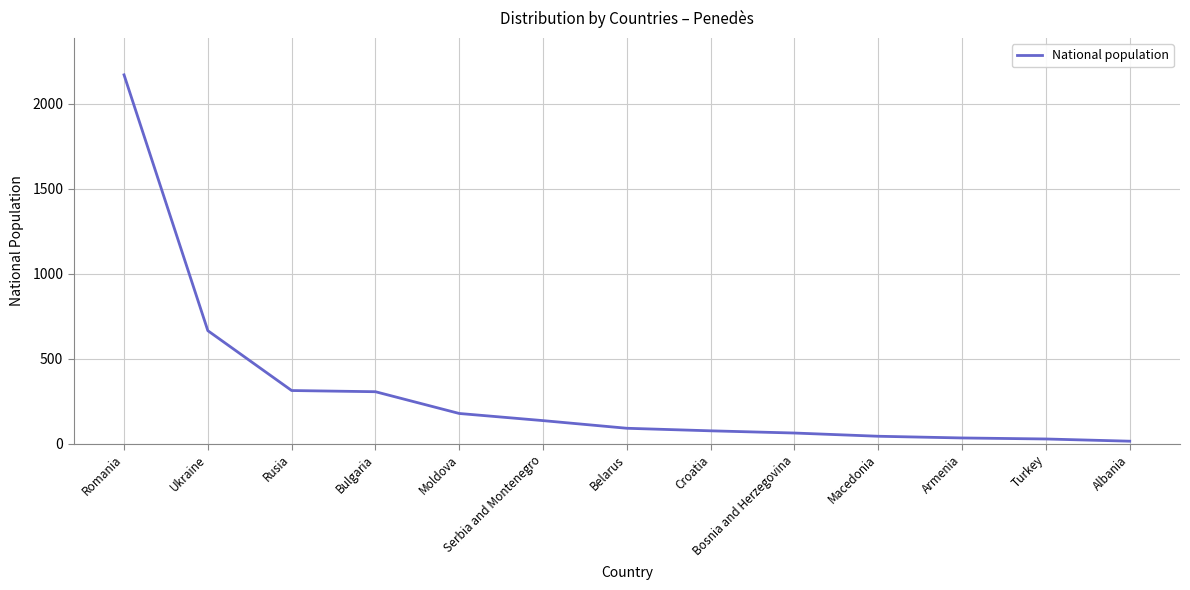

Count the number of data series in this chart.

1